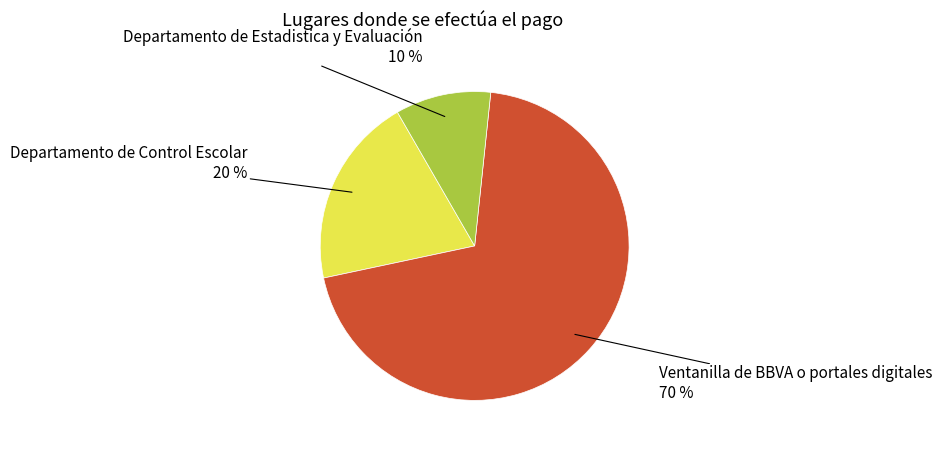

Is there a majority slice in this chart?

Yes